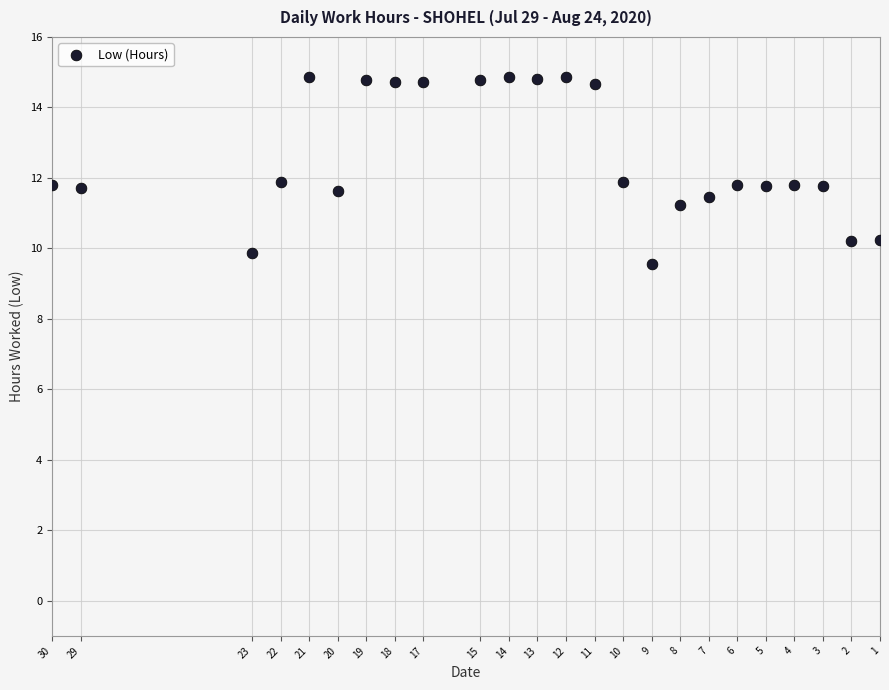

What is the range of X values (max minus min)?

29.0